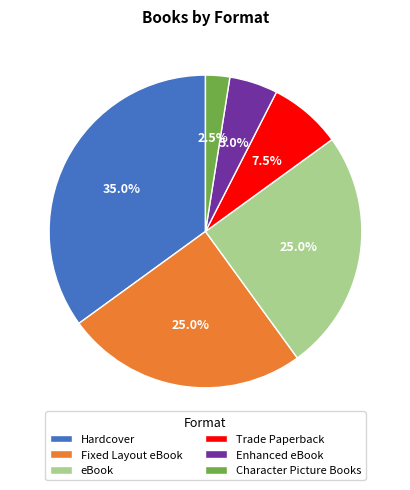

Does any single category account for the majority?

No